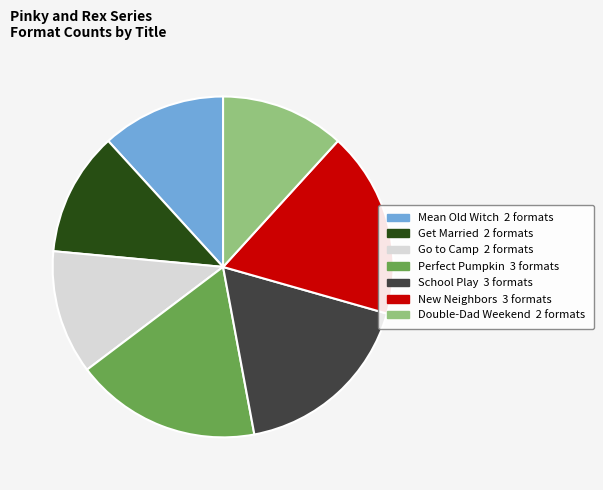

Is there a majority slice in this chart?

No